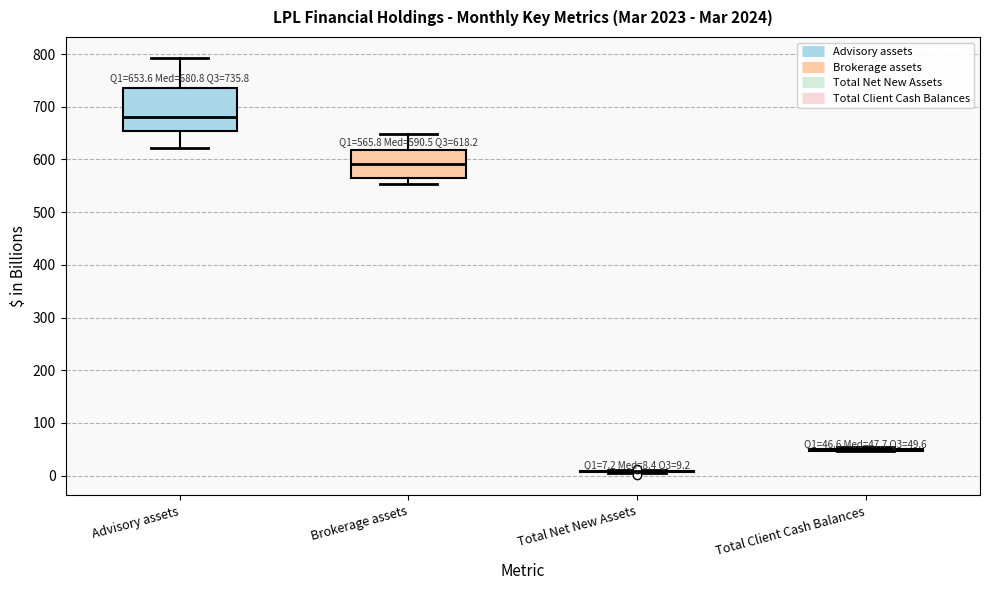

Which box is the tallest, from its lower edge to its upper edge?

Advisory assets